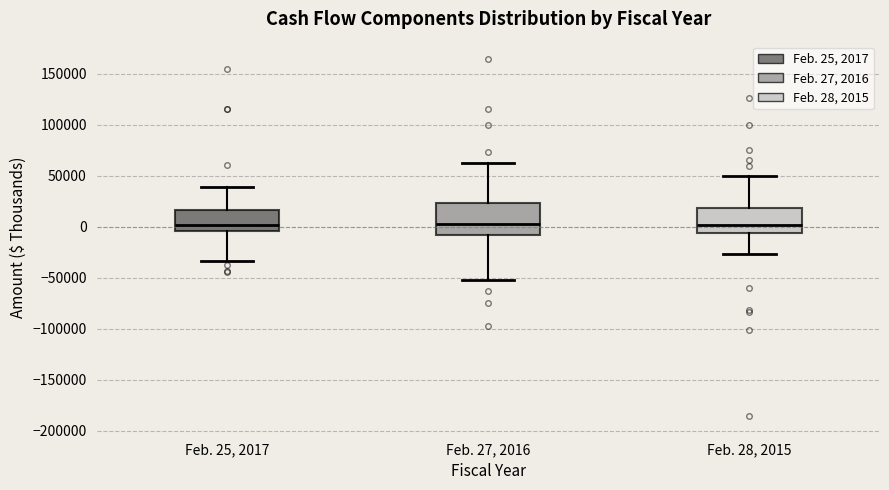

Comparing the boxes themselves (not the whiskers), which one is the tallest?

Feb. 27, 2016